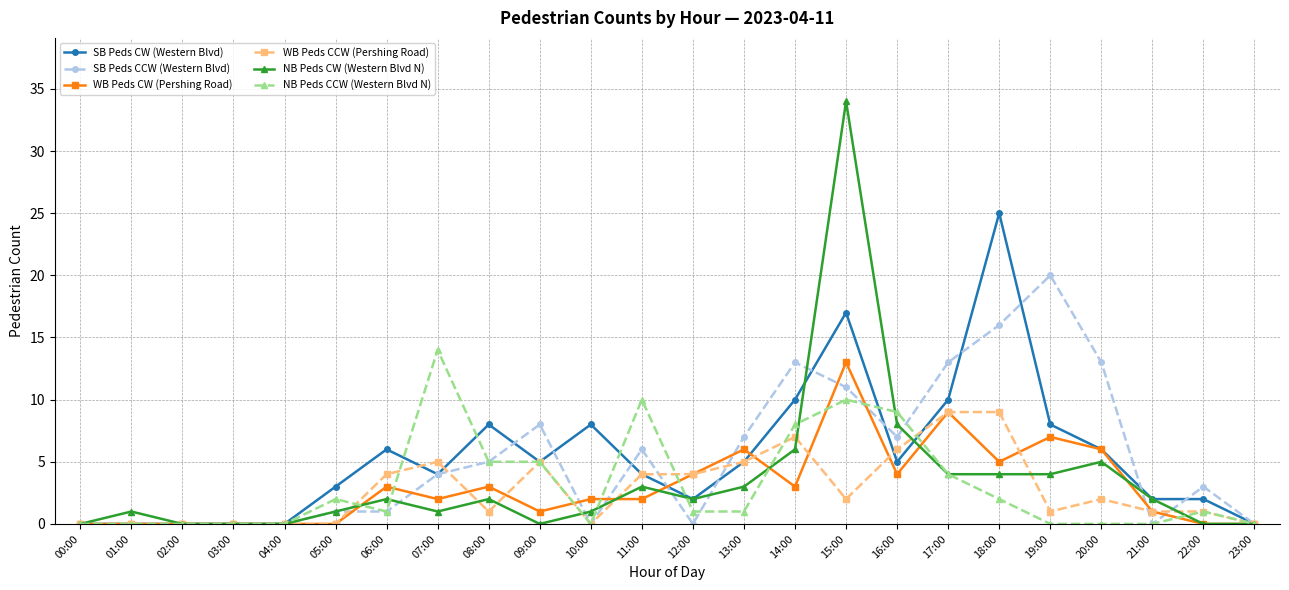

Reading left to right, transcribe all the data shown in this chart.

SB Peds CW (Western Blvd): 0	0	0	0	0	3	6	4	8	5	8	4	2	5	10	17	5	10	25	8	6	2	2	0
SB Peds CCW (Western Blvd): 0	0	0	0	0	1	1	4	5	8	0	6	0	7	13	11	7	13	16	20	13	0	3	0
WB Peds CW (Pershing Road): 0	0	0	0	0	0	3	2	3	1	2	2	4	6	3	13	4	9	5	7	6	1	0	0
WB Peds CCW (Pershing Road): 0	0	0	0	0	0	4	5	1	5	0	4	4	5	7	2	6	9	9	1	2	1	1	0
NB Peds CW (Western Blvd N): 0	1	0	0	0	1	2	1	2	0	1	3	2	3	6	34	8	4	4	4	5	2	0	0
NB Peds CCW (Western Blvd N): 0	0	0	0	0	2	1	14	5	5	0	10	1	1	8	10	9	4	2	0	0	0	1	0